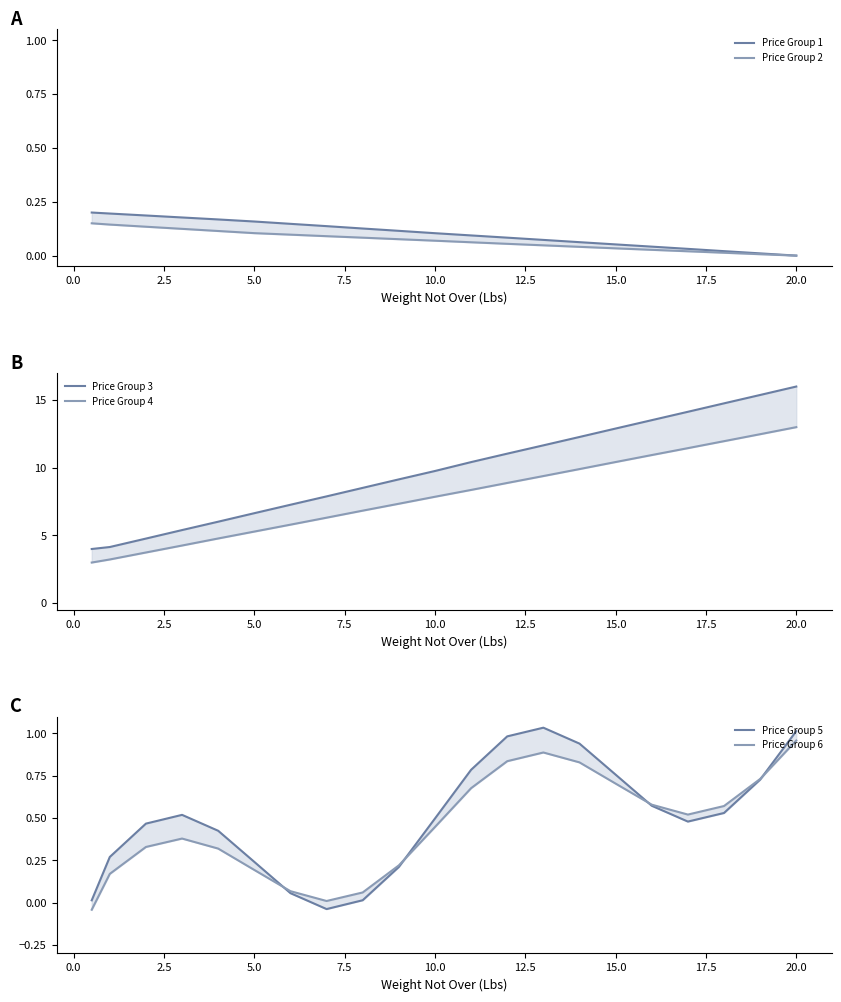

What are all the series names shown in the legend?

Price Group 1, Price Group 2, Price Group 3, Price Group 4, Price Group 5, Price Group 6